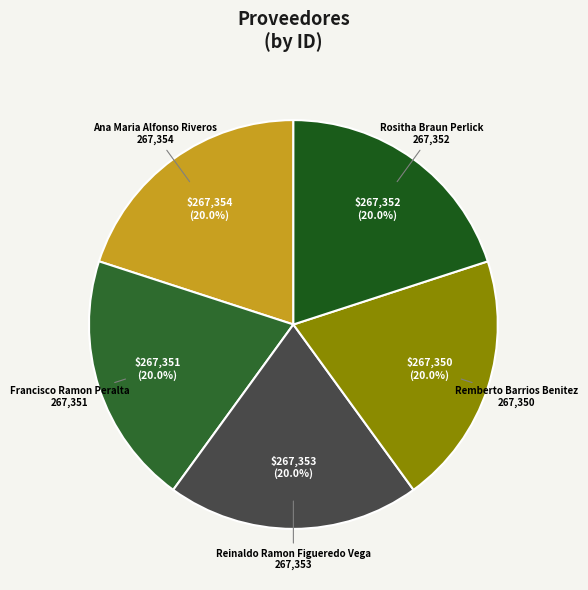

Count the number of slices in the pie.

5